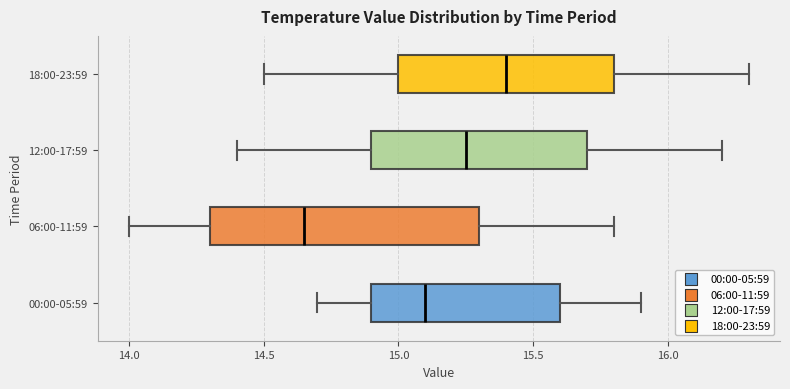

Reading bottom to top, transcribe this box plot: for each box, give where its median line is, the range the box spans, and where its two whiskers end, as read against the x-axis. The values are not printed on the chart, so give them approximately, as read against the axis.

00:00-05:59: median 15.10, box 14.90 to 15.60, whiskers 14.70 to 15.90
06:00-11:59: median 14.65, box 14.30 to 15.30, whiskers 14.00 to 15.80
12:00-17:59: median 15.25, box 14.90 to 15.70, whiskers 14.40 to 16.20
18:00-23:59: median 15.40, box 15.00 to 15.80, whiskers 14.50 to 16.30